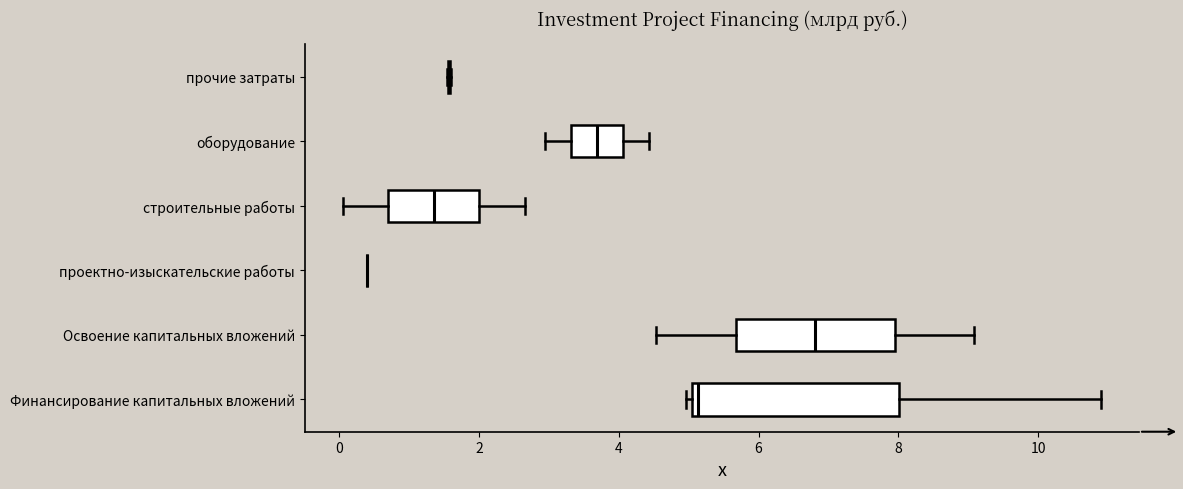

Reading bottom to top, read every box against the x-axis: the position of its median line, the range the box covers, and the ends of its whiskers. The values are not printed on the chart, so give them approximately, as read against the axis.

Финансирование капитальных вложений: median 5.2, box 5.0 to 8.0, whiskers 5.0 (just left of the box's left edge) to 11.0
Освоение капитальных вложений: median 6.8, box 5.6 to 8.0, whiskers 4.6 to 9.0
проектно-изыскательские работы: box collapsed to a line at 0.4, whiskers 0.4 to 0.4
строительные работы: median 1.4, box 0.8 to 2.0, whiskers 0.0 to 2.6
оборудование: median 3.6, box 3.4 to 4.0, whiskers 3.0 to 4.4
прочие затраты: box collapsed to a line at 1.6, whiskers 1.6 to 1.6